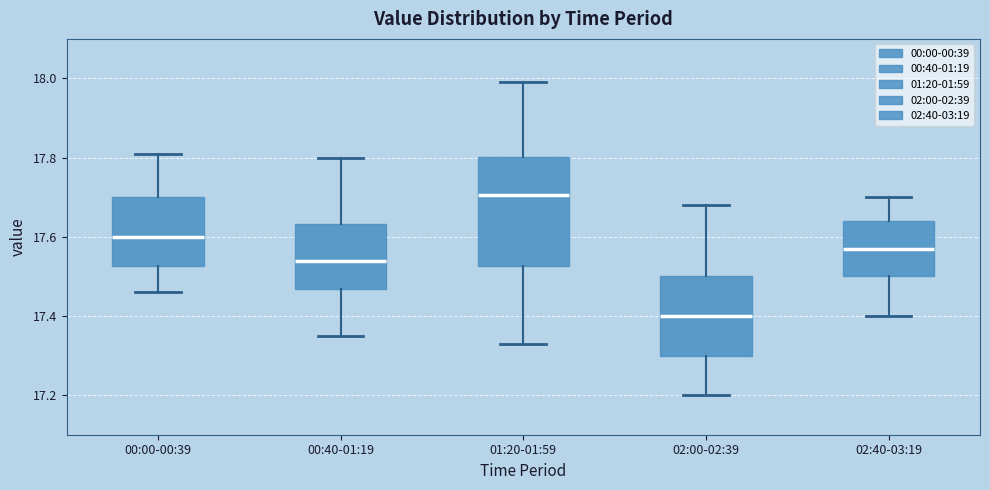

Which box is the tallest, from its lower edge to its upper edge?

01:20-01:59